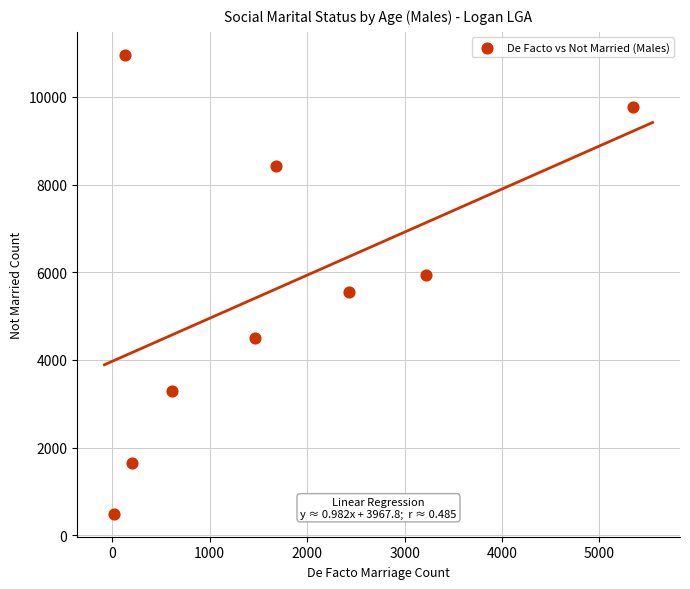

What is the average X value?

1679